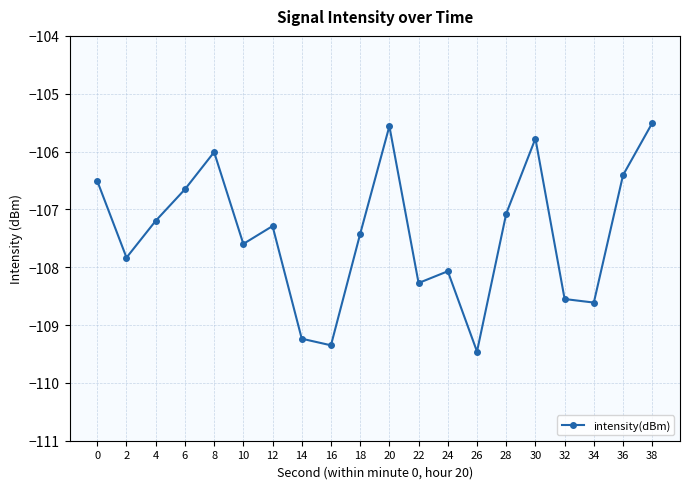

Does the chart have visible grid lines?

Yes